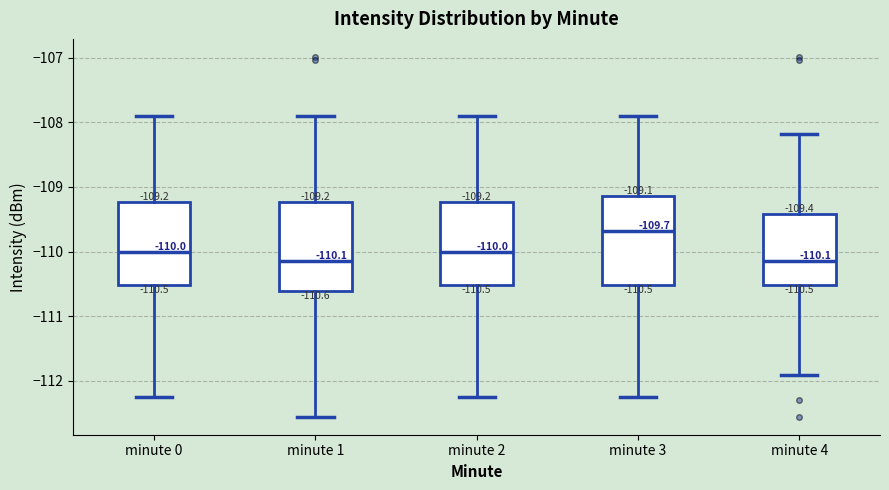

Which box has the highest median line?

minute 3